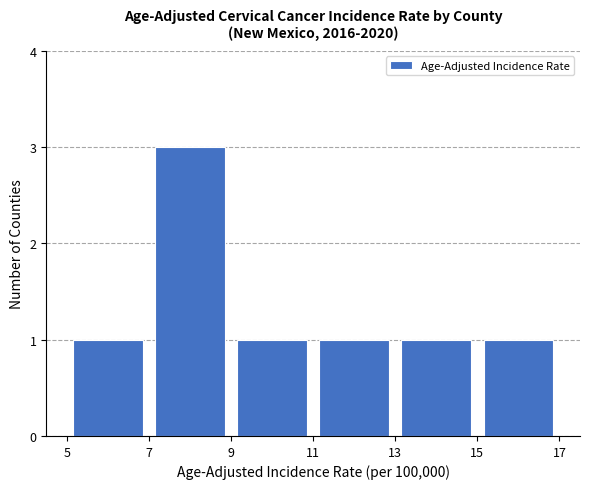

Reading left to right, transcribe this chart: for each bar, give the range it covers on the x-axis and its height. The values are not printed on the chart, so give them approximately, as read against the axis.

5 to 7: 1
7 to 9: 3
9 to 11: 1
11 to 13: 1
13 to 15: 1
15 to 17: 1